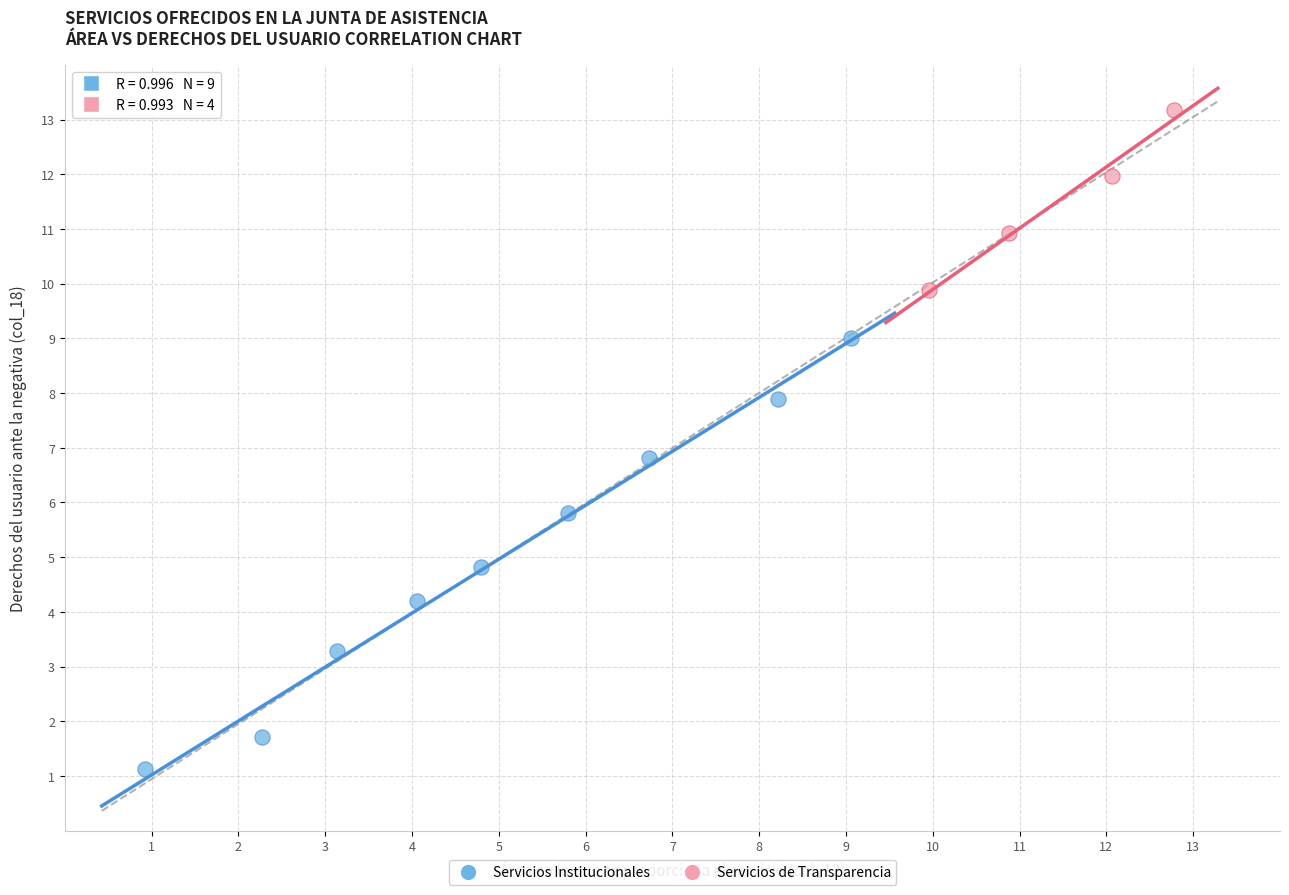

Which series contains the highest Y value?

Servicios de Transparencia